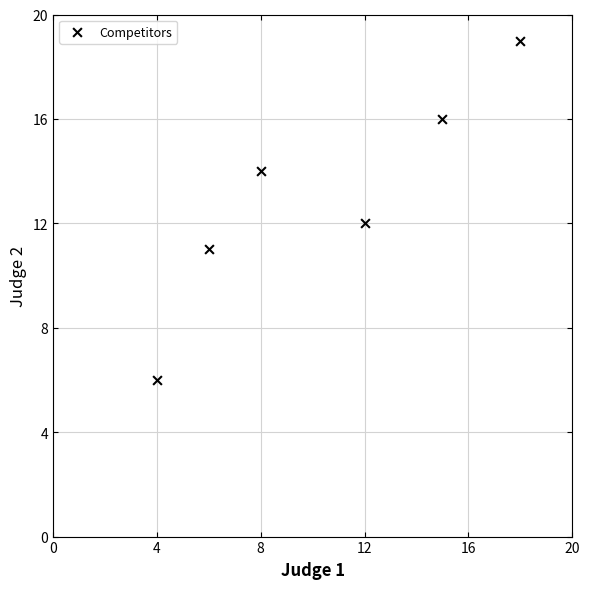

What is the range of X values (max minus min)?

14